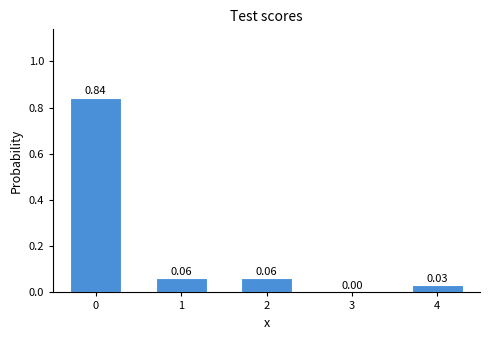

What is the change in value from 0 to 4?

-0.8